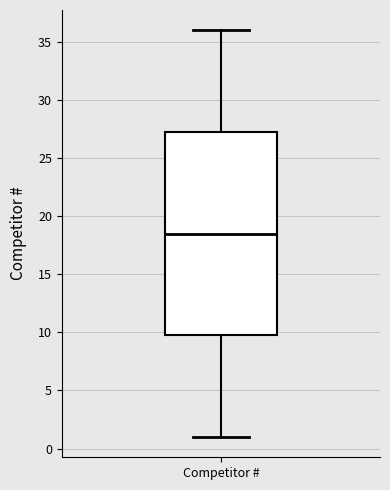

Transcribe this box plot: give where the median line is, the range the box spans, and where the two whiskers end, as read against the y-axis. The values are not printed on the chart, so give them approximately, as read against the axis.

median 18.5, box 10.0 to 27.5, whiskers 1.0 to 36.0